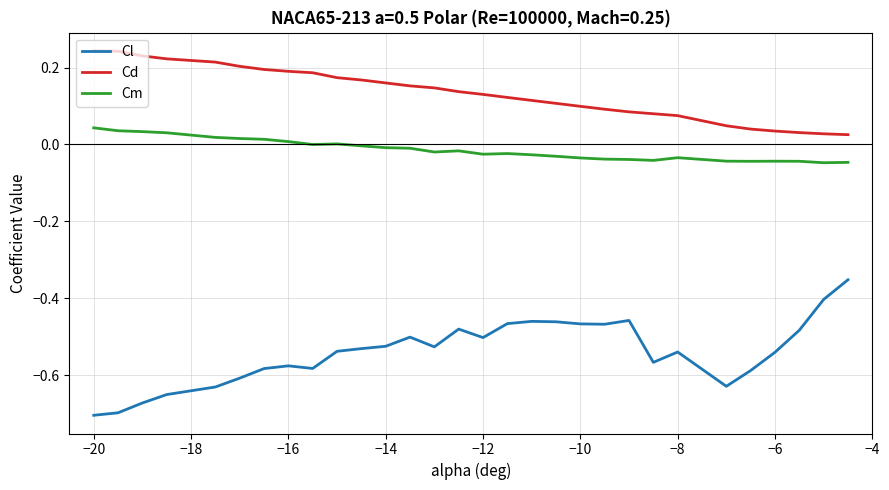

True or false: Cl and Cd intersect in this chart.

False